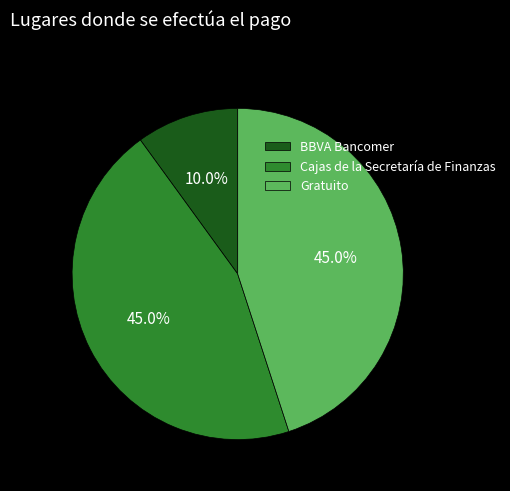

What is the smallest slice in the pie chart?

BBVA Bancomer